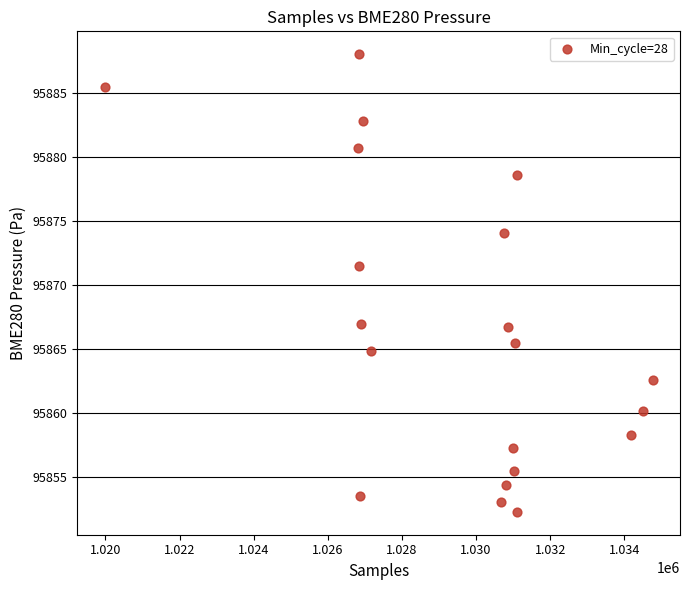

What Y value in the scatter plot is closest to 95870?

95871.5